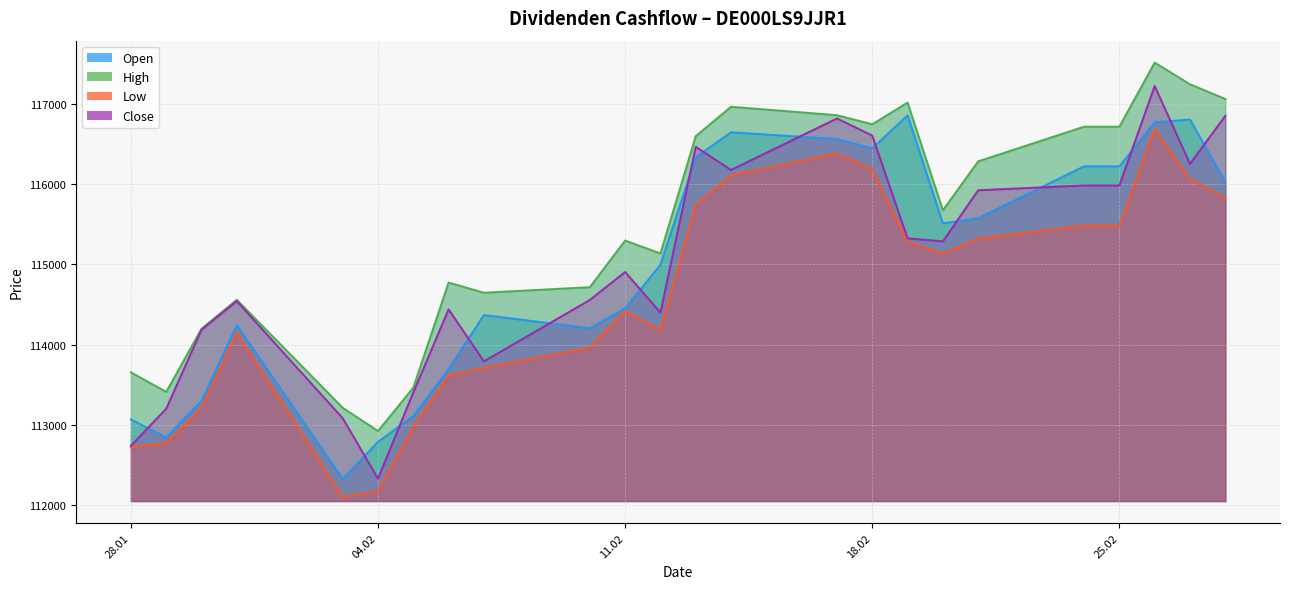

What is the sum of the Close values at 31.01.2025 and 27.02.2025?

230796